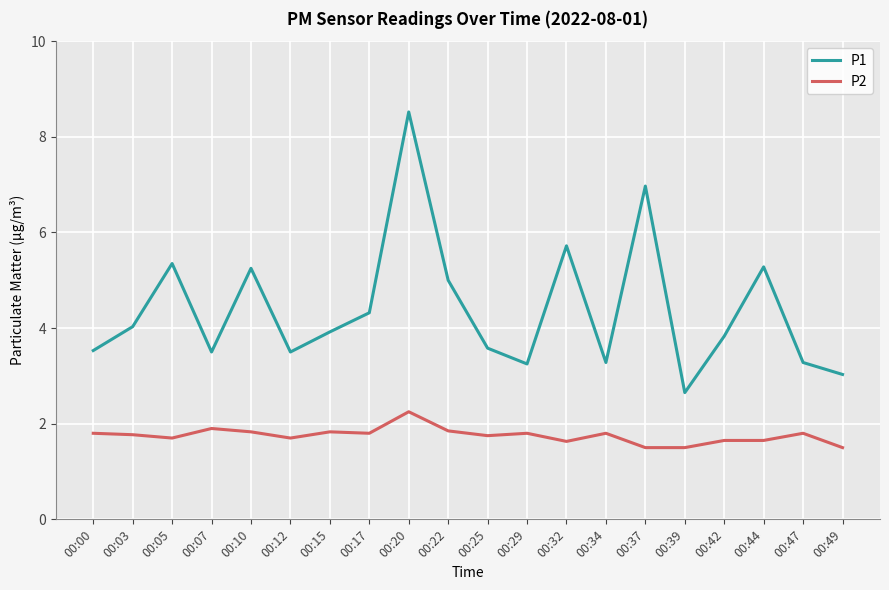

Between 00:22 and 00:42, which series saw the biggest shift?

P1